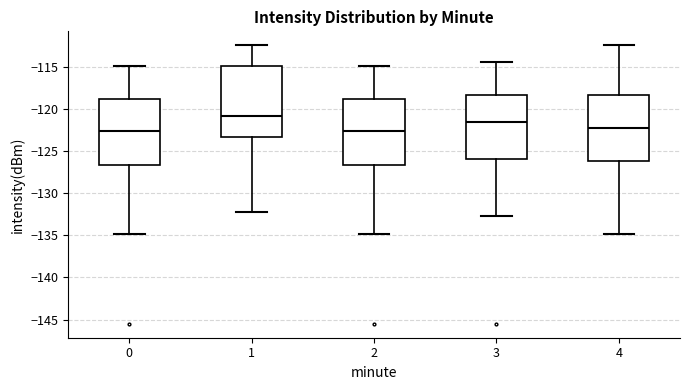

Where is the lower edge of the box at x = 1 on the y-axis? The values are not printed on the chart, so give them approximately, as read against the axis.

-123.5